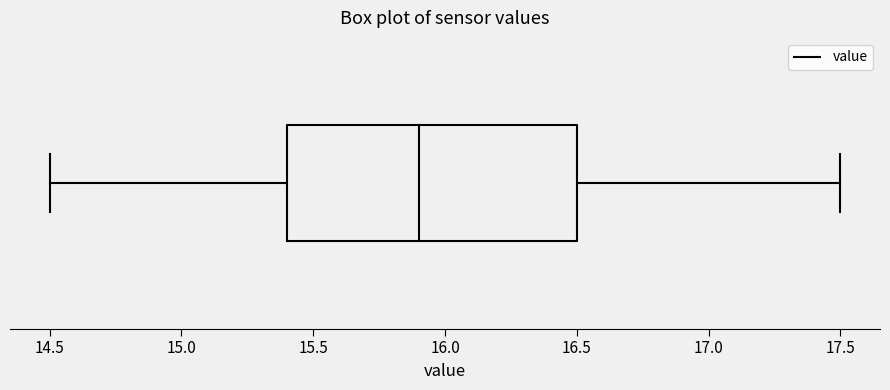

Transcribe this box plot: give where the median line is, the range the box spans, and where the two whiskers end, as read against the x-axis. The values are not printed on the chart, so give them approximately, as read against the axis.

median 15.9, box 15.4 to 16.5, whiskers 14.5 to 17.5